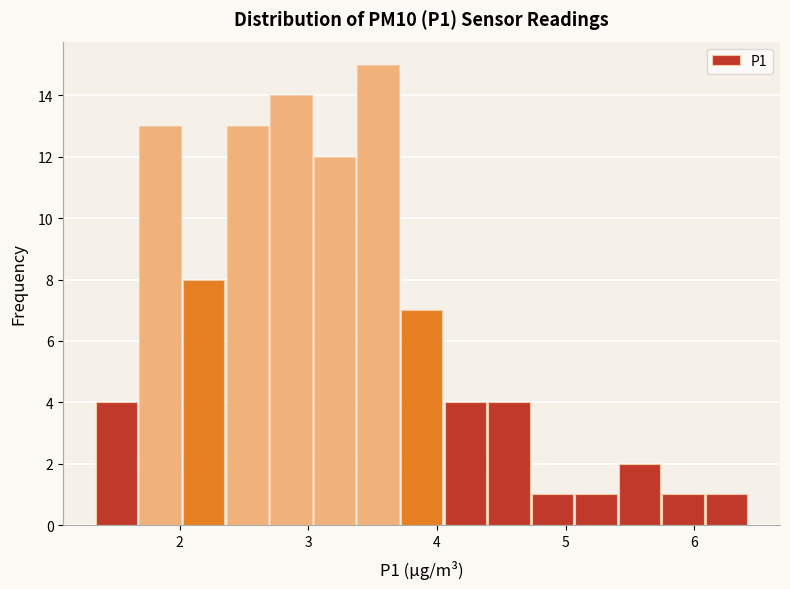

Read against the x-axis, roughly where is the centre of the tallest bar?

3.5